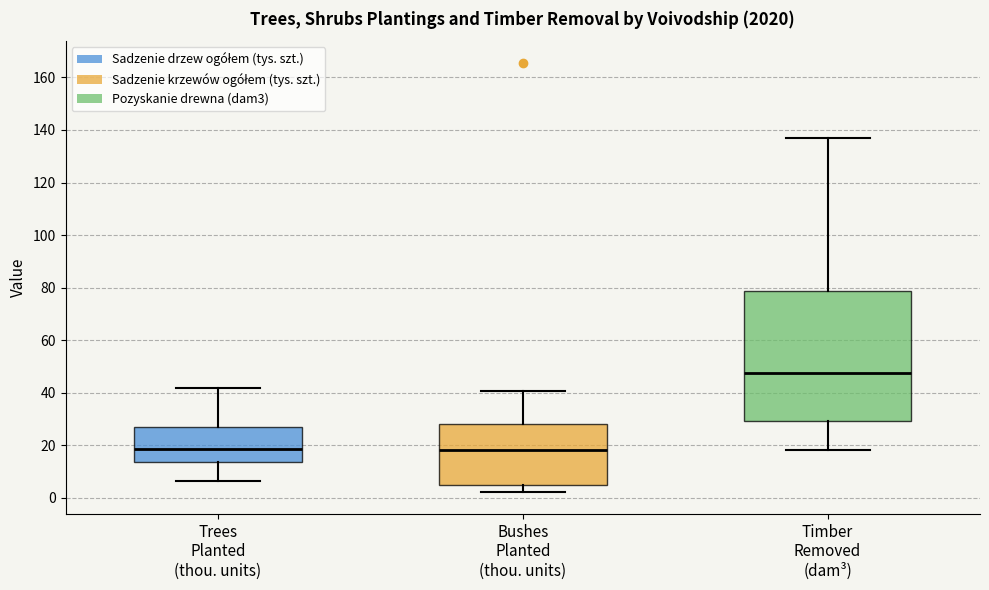

Which box's median line is the highest?

Timber Removed (dam³)